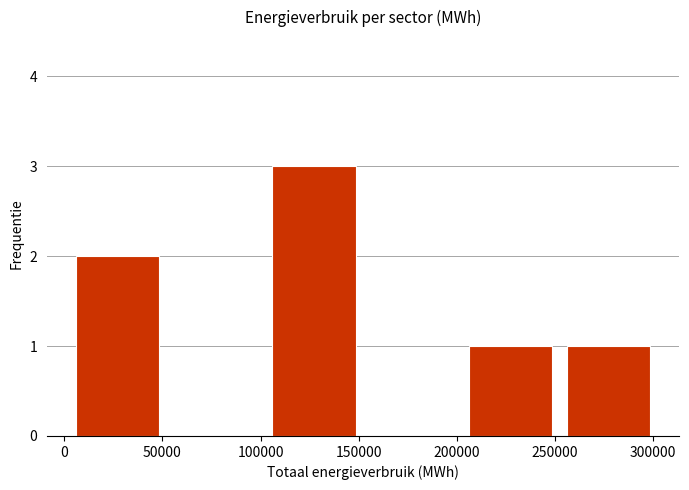

Over which range of the x-axis is the bar tallest?

100000 to 150000